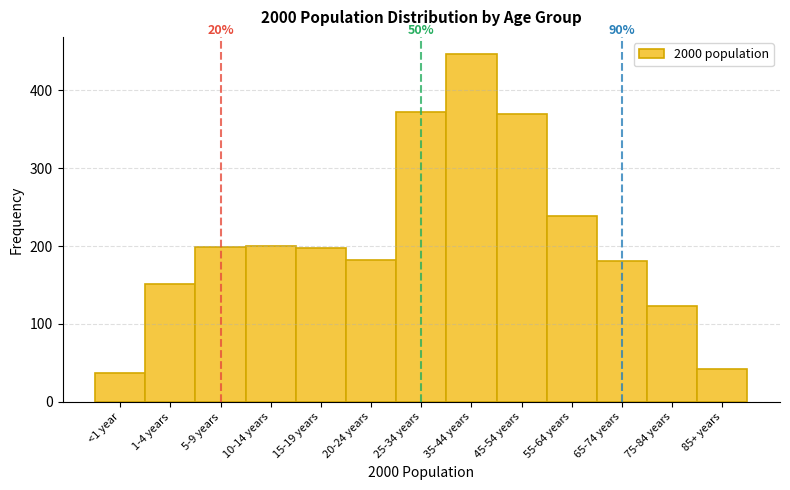

What is the difference between the maximum and minimum values?

409